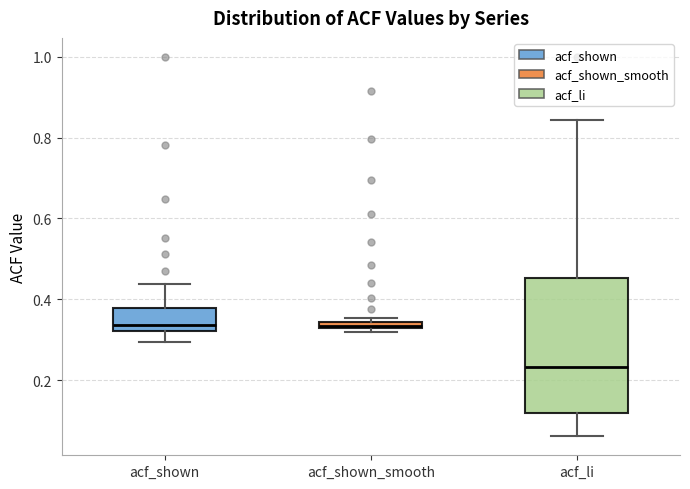

Where is the upper edge of the box for acf_shown_smooth on the y-axis? The values are not printed on the chart, so give them approximately, as read against the axis.

0.34